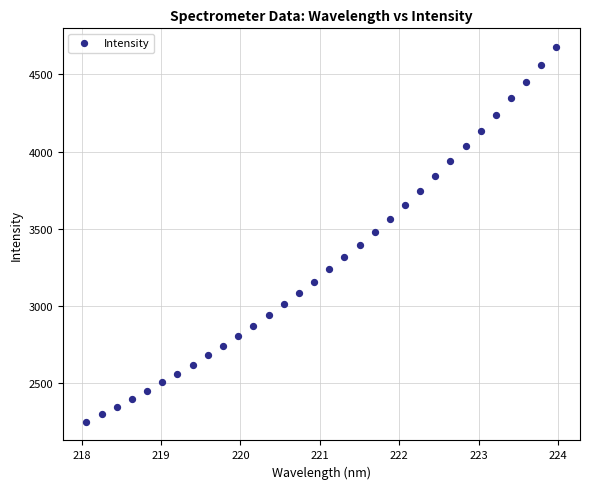

What is the range of X values (max minus min)?

5.9